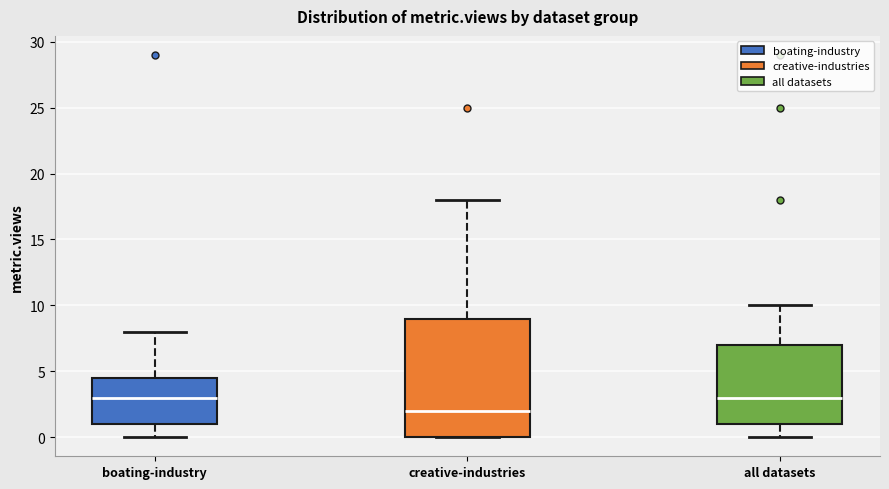

Reading left to right, read every box against the y-axis: the position of its median line, the range the box covers, and the ends of its whiskers. The values are not printed on the chart, so give them approximately, as read against the axis.

boating-industry: median 3.0, box 1.0 to 4.5, whiskers 0.0 to 8.0
creative-industries: median 2.0, box 0.0 to 9.0, whiskers 0.0 to 18.0
all datasets: median 3.0, box 1.0 to 7.0, whiskers 0.0 to 10.0